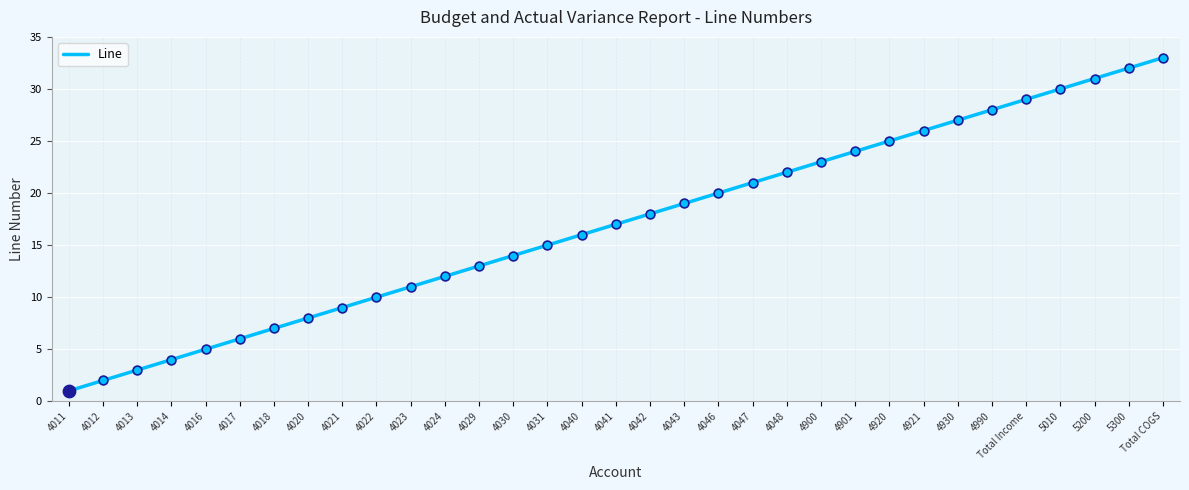

Between 4900 and 4030, which is larger?

4900